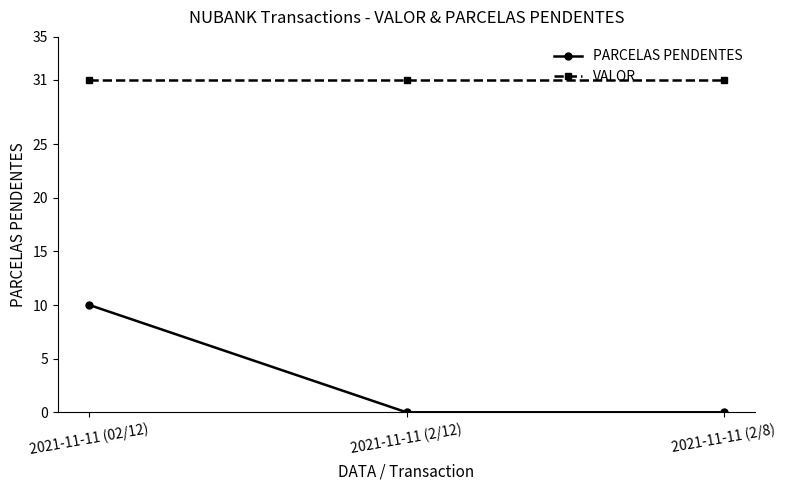

Is it true that PARCELAS PENDENTES equals -6 at 2021-11-11 (2/12)?

False